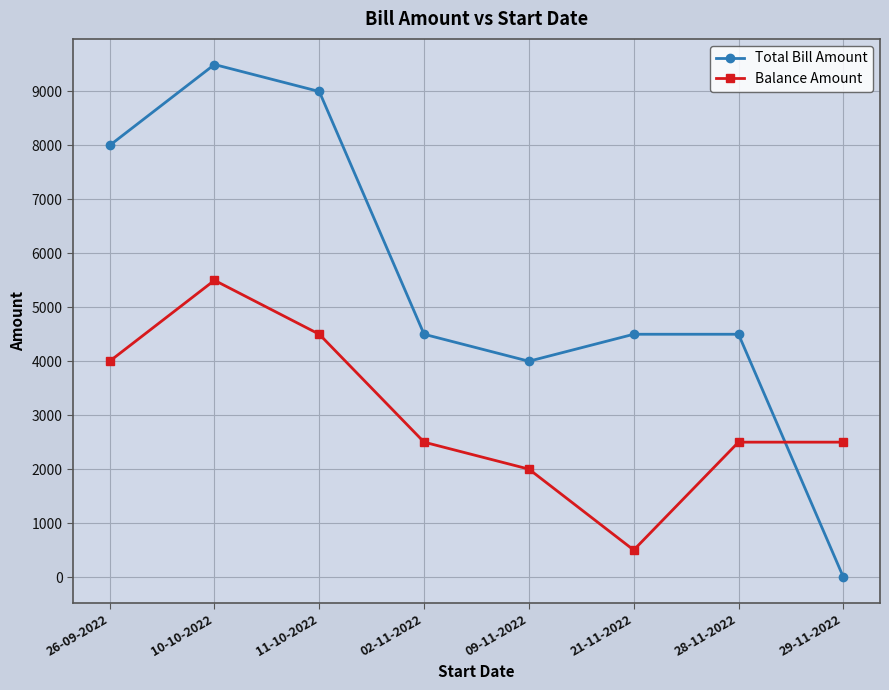

How many distinct data groups are displayed?

2